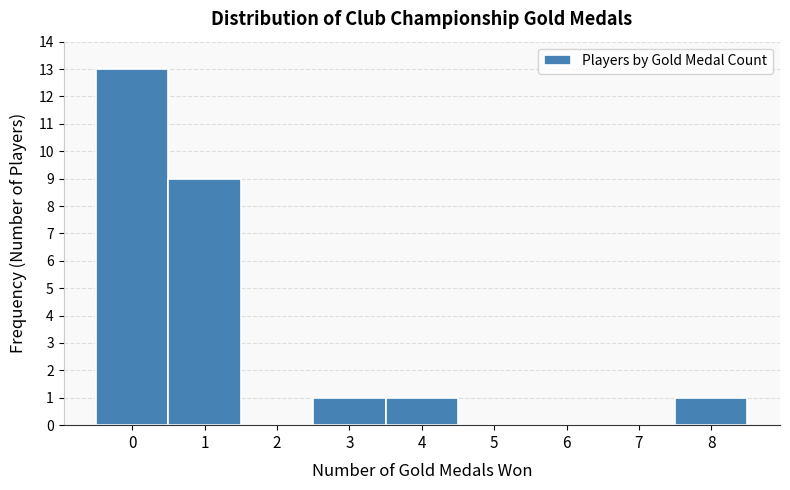

What is the height of the bar covering 0.5 to 1.5 on the x-axis? The values are not printed on the chart, so give them approximately, as read against the axis.

9